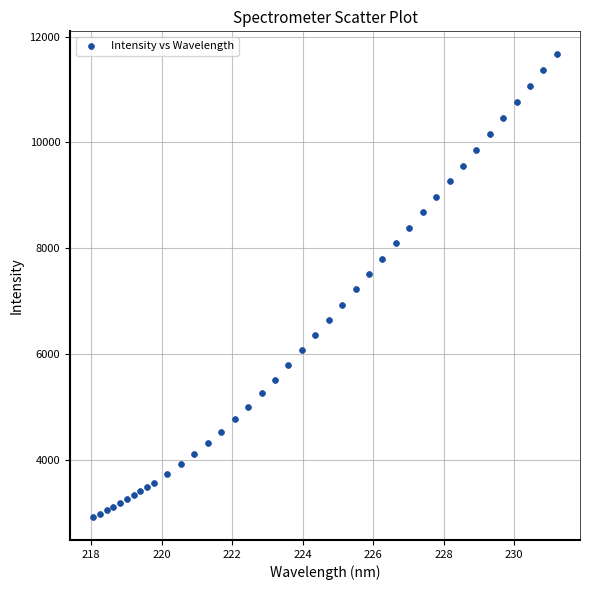

What is the range of X values (max minus min)?

13.2